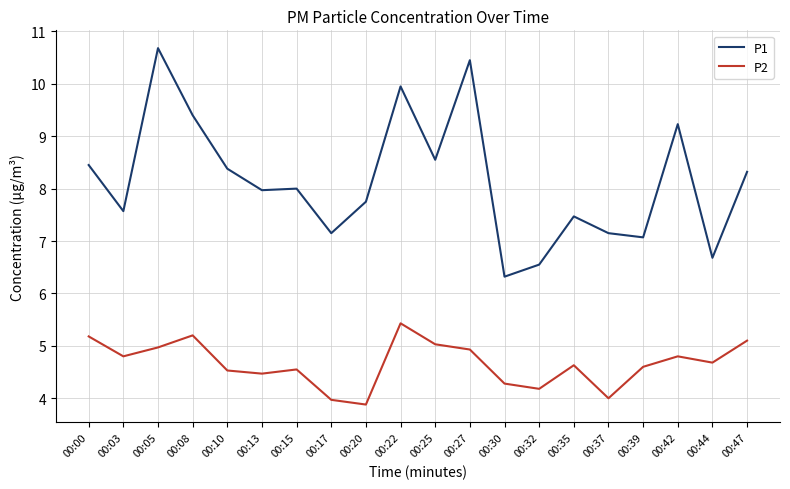

List the series in order of their overall mean, lowest first.

P2, P1